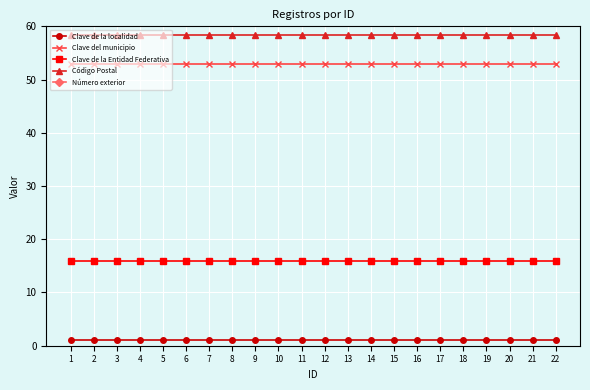

Which has a higher value, 3 or 12?

3